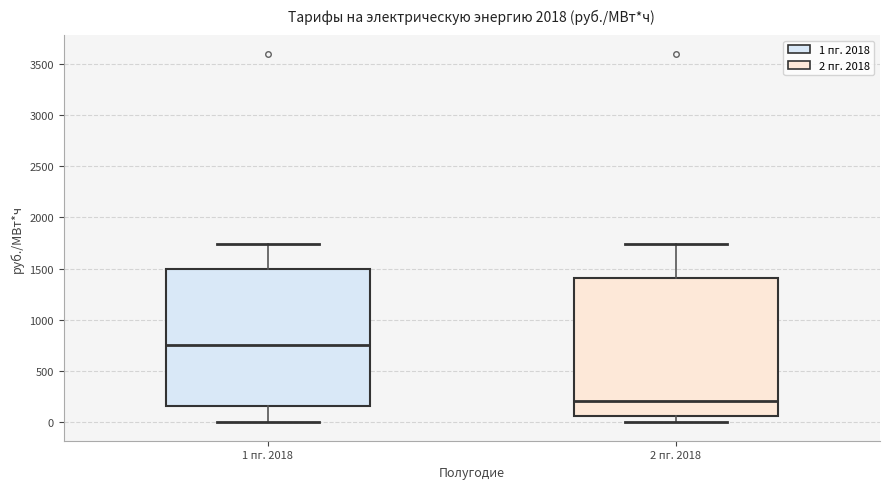

Where does the upper whisker of the box for 1 пг. 2018 end on the y-axis? The values are not printed on the chart, so give them approximately, as read against the axis.

1750